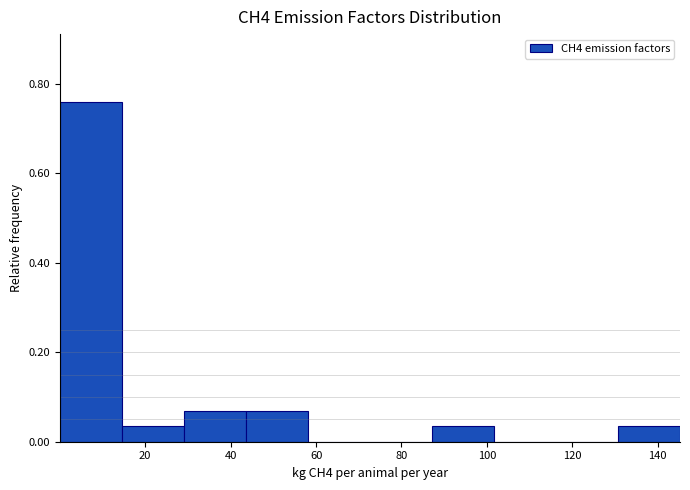

Reading left to right, transcribe this chart: for each bar, give the range it covers on the x-axis and its height. Neither the bar edges nor the heights are printed on the chart, so give them approximately, as read against the axes.

0 to 14: 0.76
14 to 30: 0.04
30 to 44: 0.06
44 to 58: 0.06
58 to 72: 0
72 to 88: 0
88 to 102: 0.04
102 to 116: 0
116 to 130: 0
130 to 146: 0.04